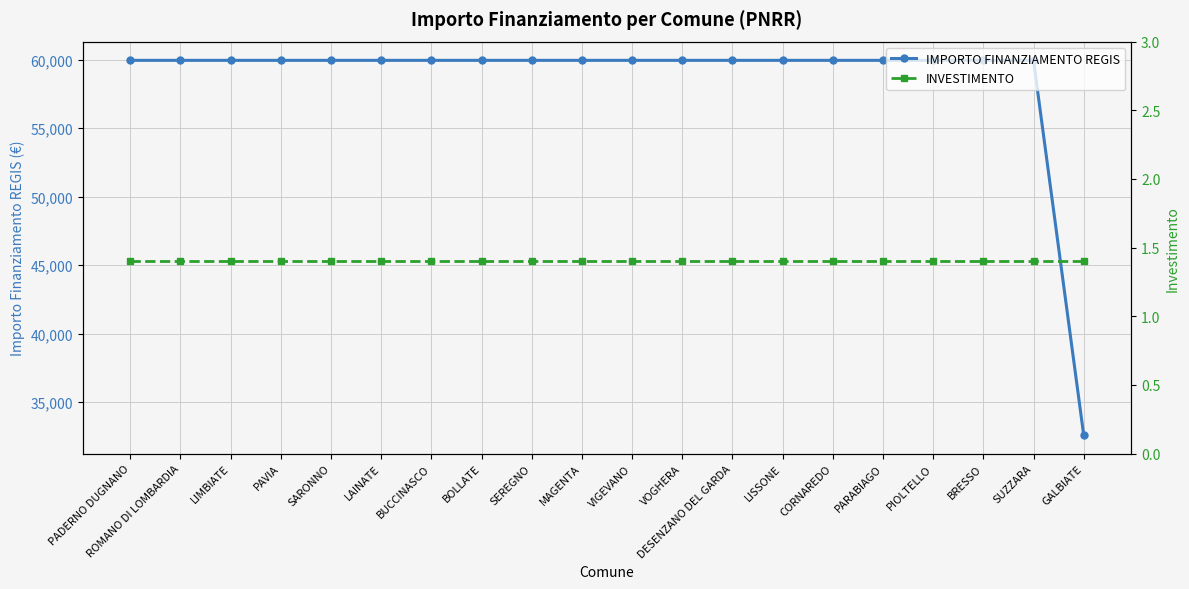

What are all the series names shown in the legend?

IMPORTO FINANZIAMENTO REGIS, INVESTIMENTO